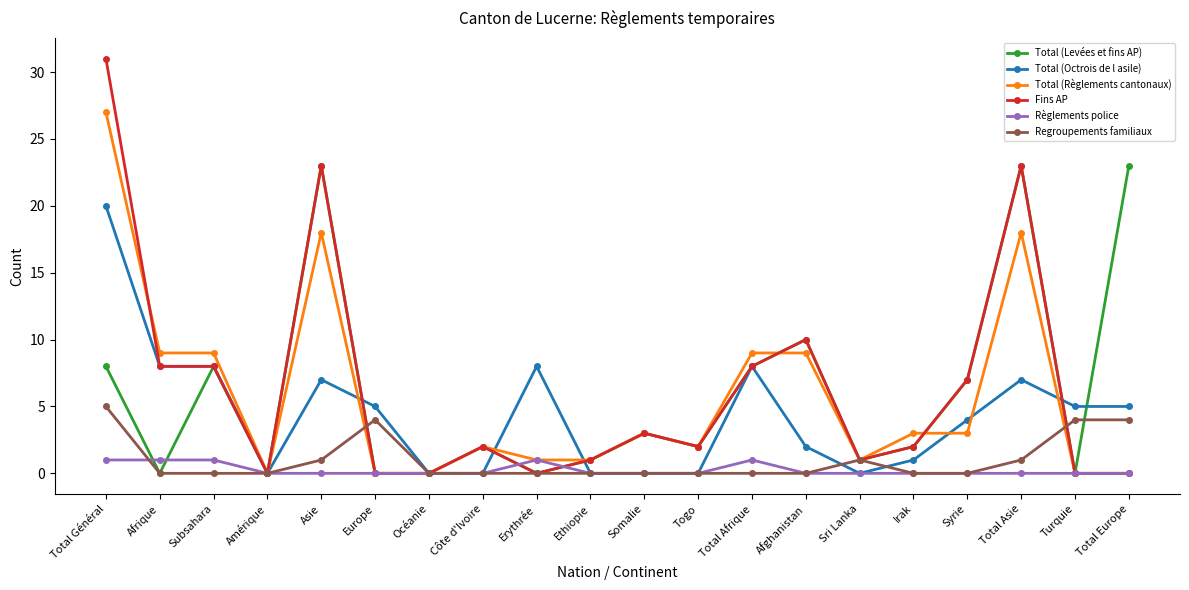

At which label is Fins AP closest to 15?

Afghanistan